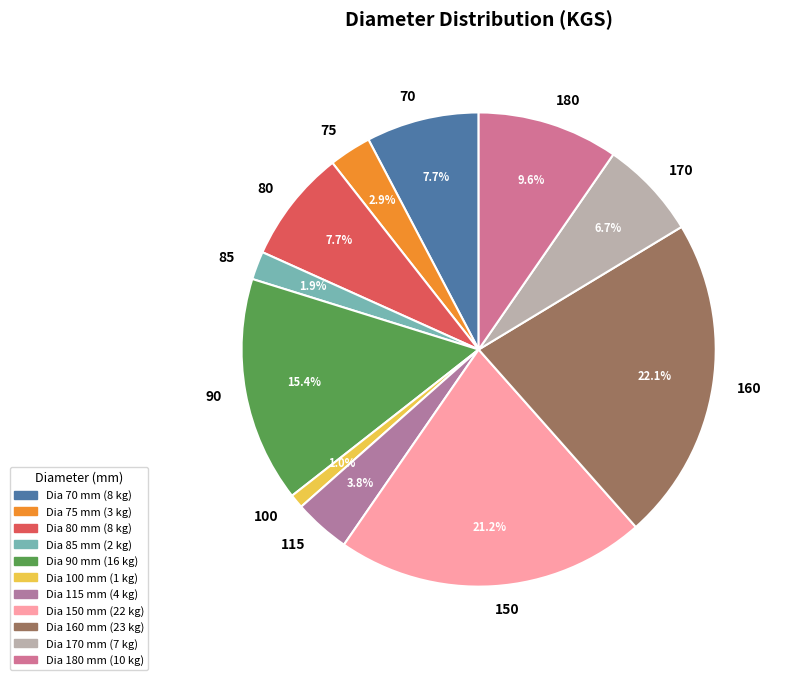

To the nearest percent, what percentage of the pie is 75?

3%